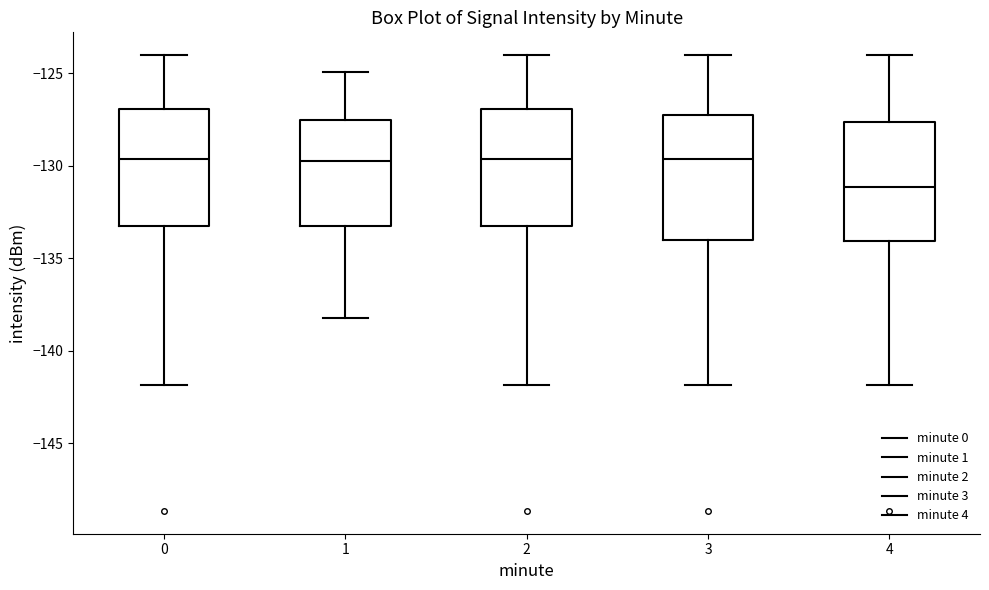

Reading left to right, read every box against the y-axis: the position of its median line, the range the box covers, and the ends of its whiskers. The values are not printed on the chart, so give them approximately, as read against the axis.

0: median -129.5, box -133.5 to -127.0, whiskers -142.0 to -124.0
1: median -129.5, box -133.5 to -127.5, whiskers -138.0 to -125.0
2: median -129.5, box -133.5 to -127.0, whiskers -142.0 to -124.0
3: median -129.5, box -134.0 to -127.5, whiskers -142.0 to -124.0
4: median -131.0, box -134.0 to -127.5, whiskers -142.0 to -124.0